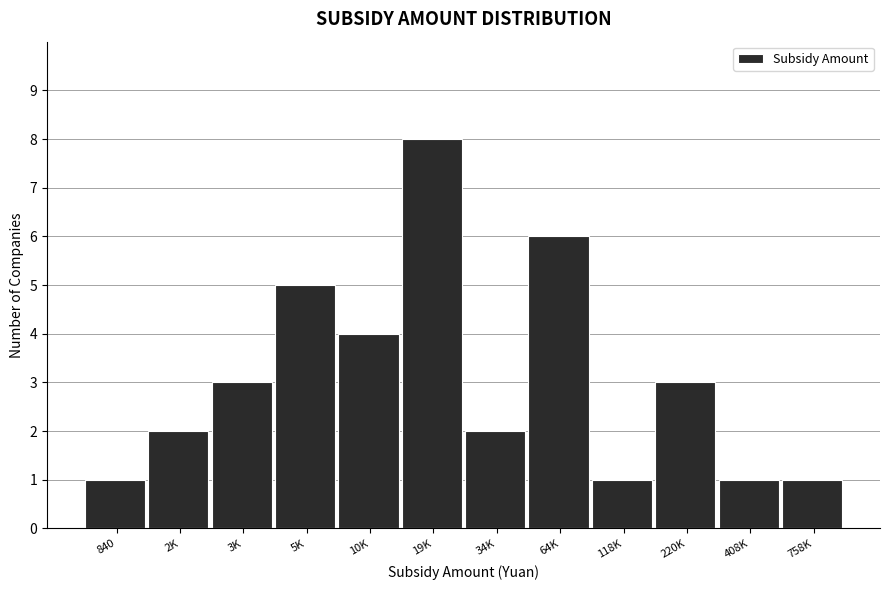

Reading left to right, transcribe all the data shown in this chart.

840=1	2K=2	3K=3	5K=5	10K=4	19K=8	34K=2	64K=6	118K=1	220K=3	408K=1	758K=1